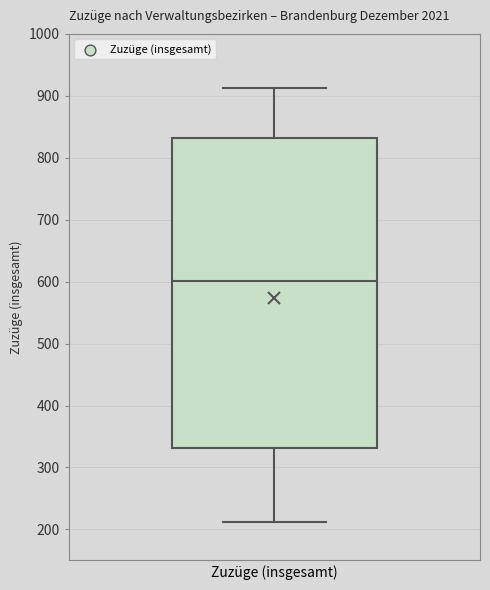

Where is the upper edge of the box for Zuzüge (insgesamt) on the y-axis? The values are not printed on the chart, so give them approximately, as read against the axis.

830